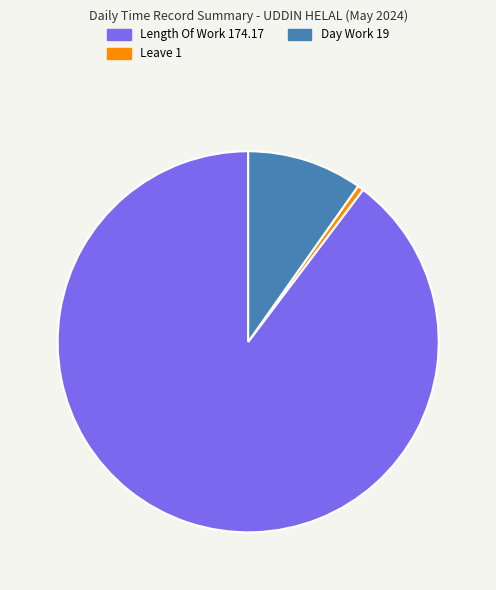

Is there any slice that represents more than half of the pie?

Yes